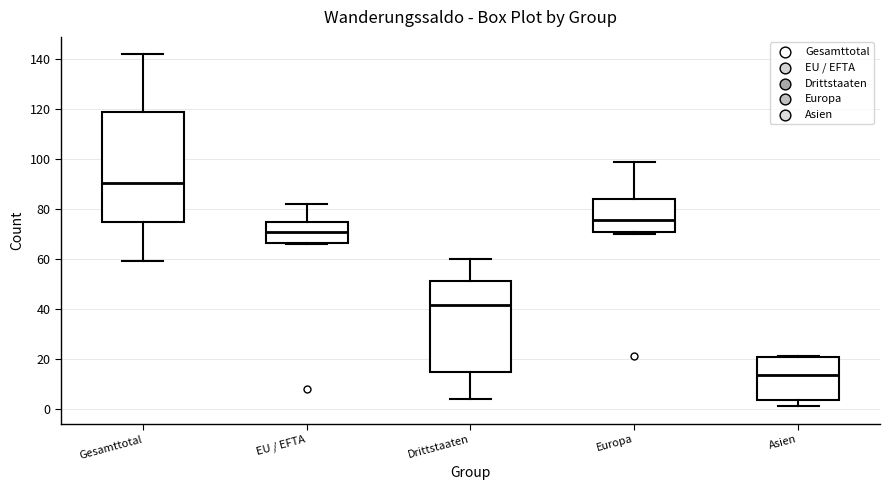

Where does the median line of the box for Europa sit on the y-axis? The values are not printed on the chart, so give them approximately, as read against the axis.

76